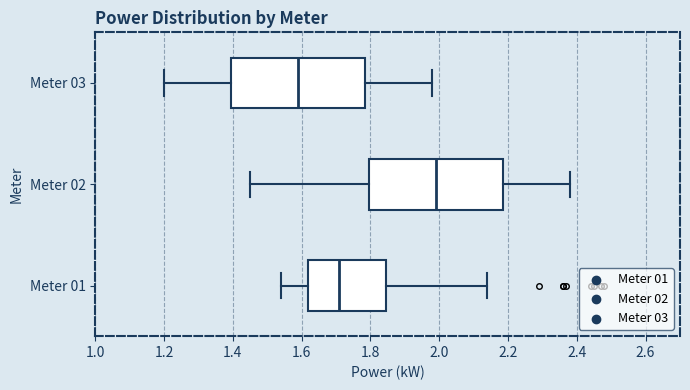

Reading bottom to top, transcribe this box plot: for each box, give where its median line is, the range the box spans, and where its two whiskers end, as read against the x-axis. The values are not printed on the chart, so give them approximately, as read against the axis.

Meter 01: median 1.72, box 1.62 to 1.84, whiskers 1.54 to 2.14
Meter 02: median 2.00, box 1.80 to 2.18, whiskers 1.46 to 2.38
Meter 03: median 1.60, box 1.40 to 1.78, whiskers 1.20 to 1.98